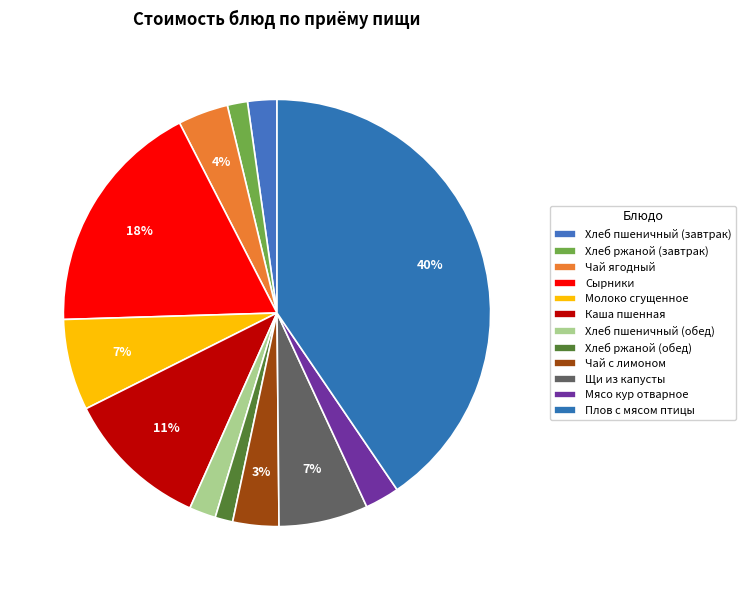

How many slices are in this pie chart?

12